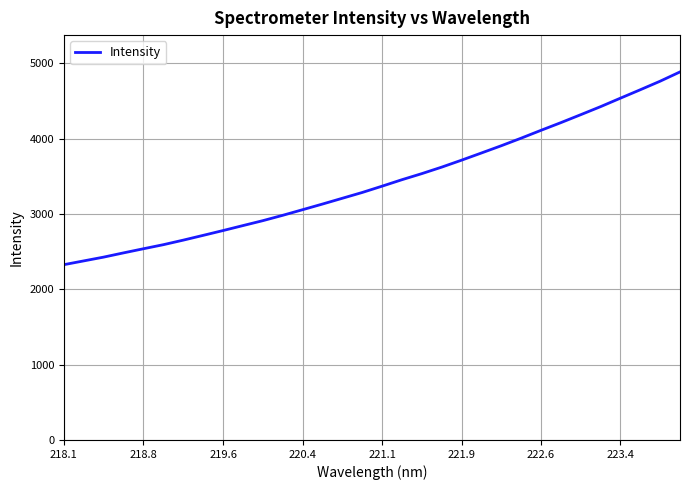

What is the smallest value displayed?

2327.7